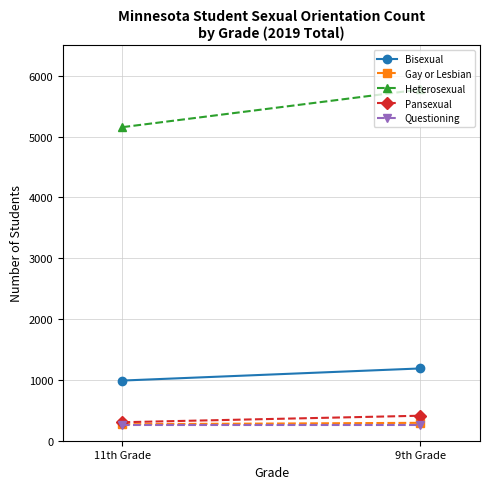

Which category has the lowest value across all series?

11th Grade